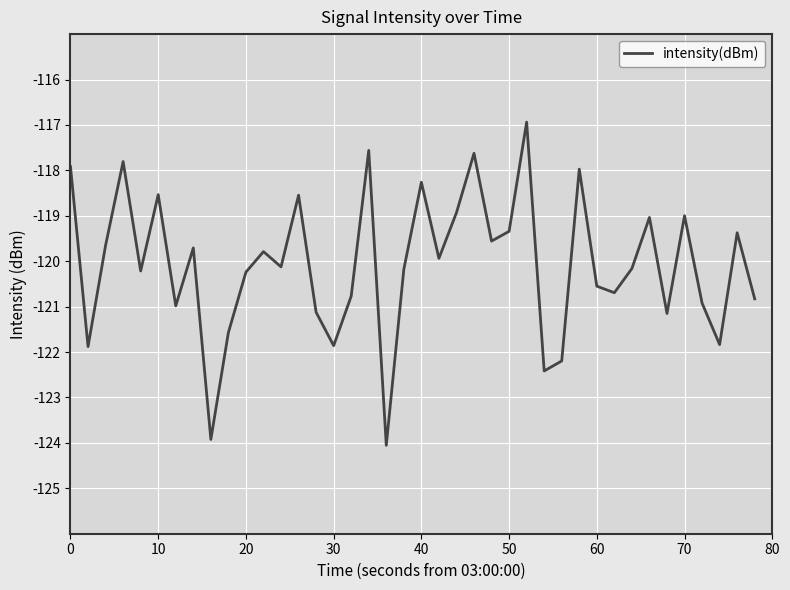

What is the greatest value displayed?

-116.9